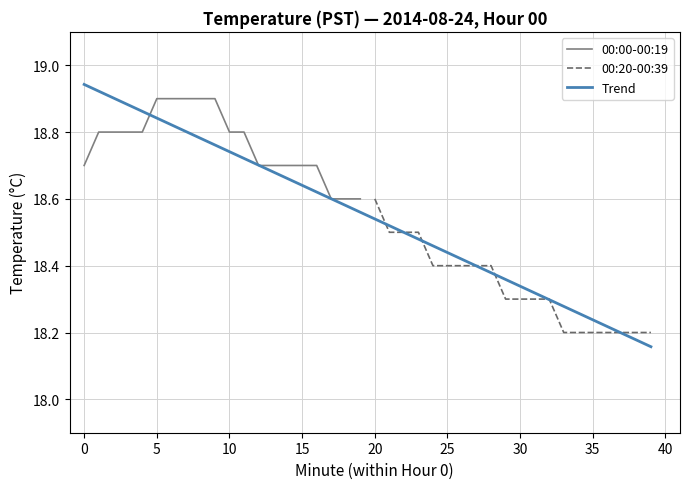

The value at 25 is 12.7. True or false?

False